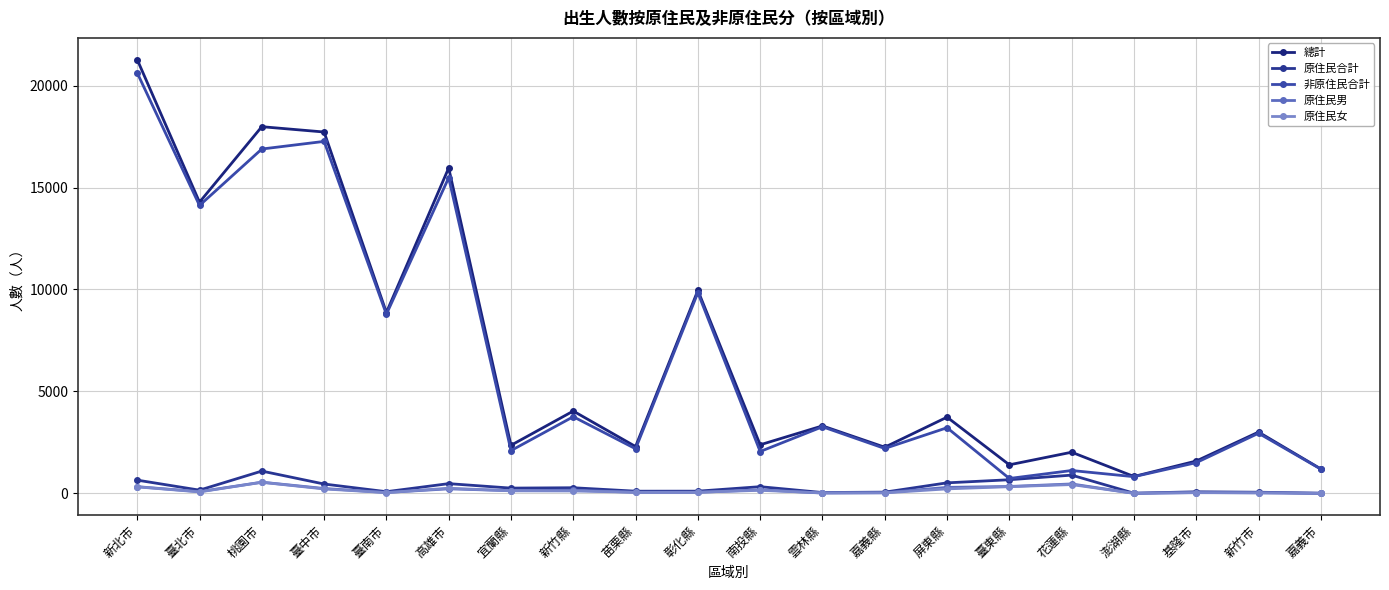

What are all the series names shown in the legend?

總計, 原住民合計, 非原住民合計, 原住民男, 原住民女